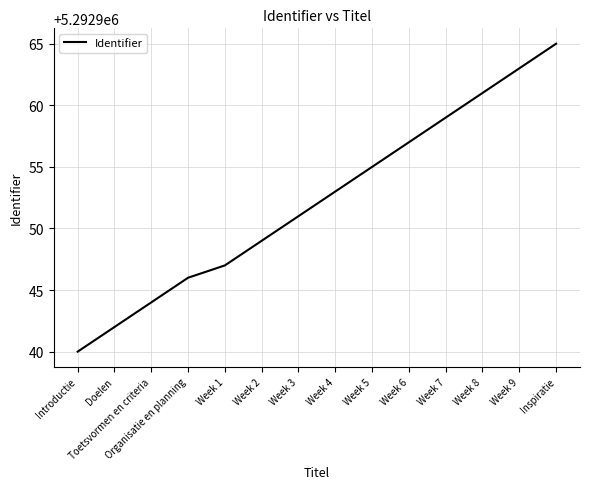

What position from the left is Week 1?

5